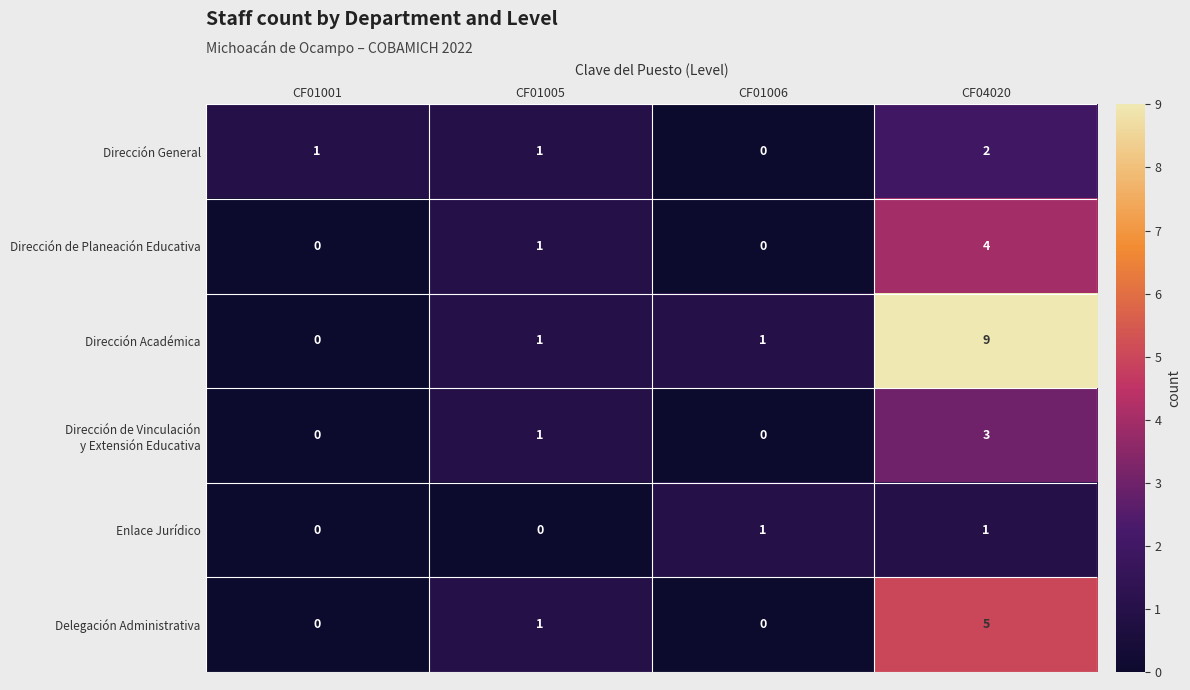

At how many categories does at least one series exceed 3?

1